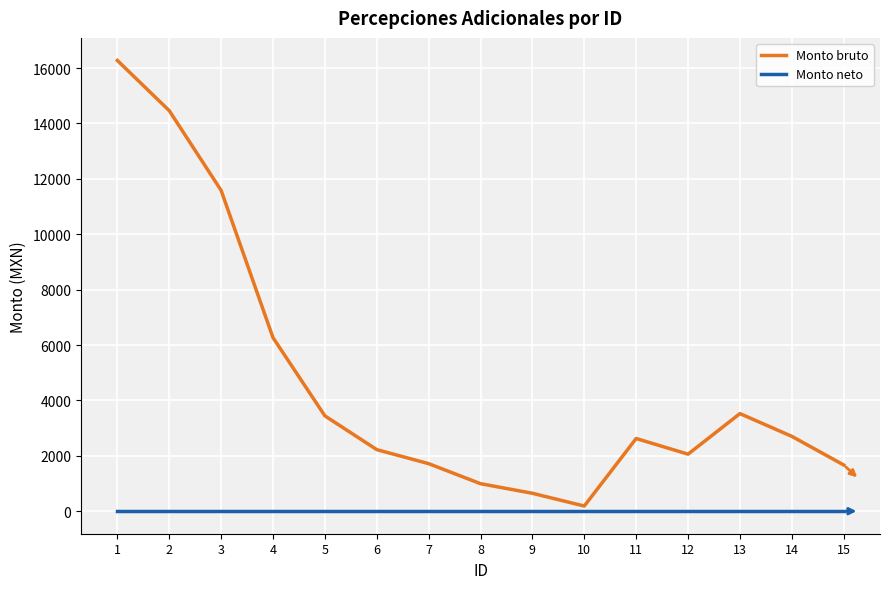

What is the maximum value for Monto bruto?

16275.5